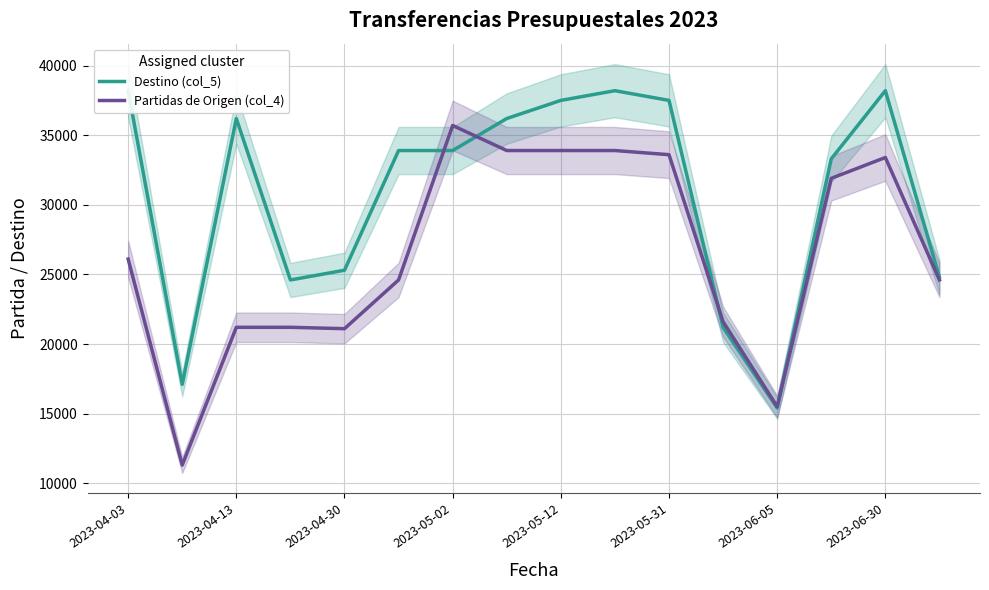

The value of Partidas de Origen (col_4) at 2023-04-13 is 21201. True or false?

True